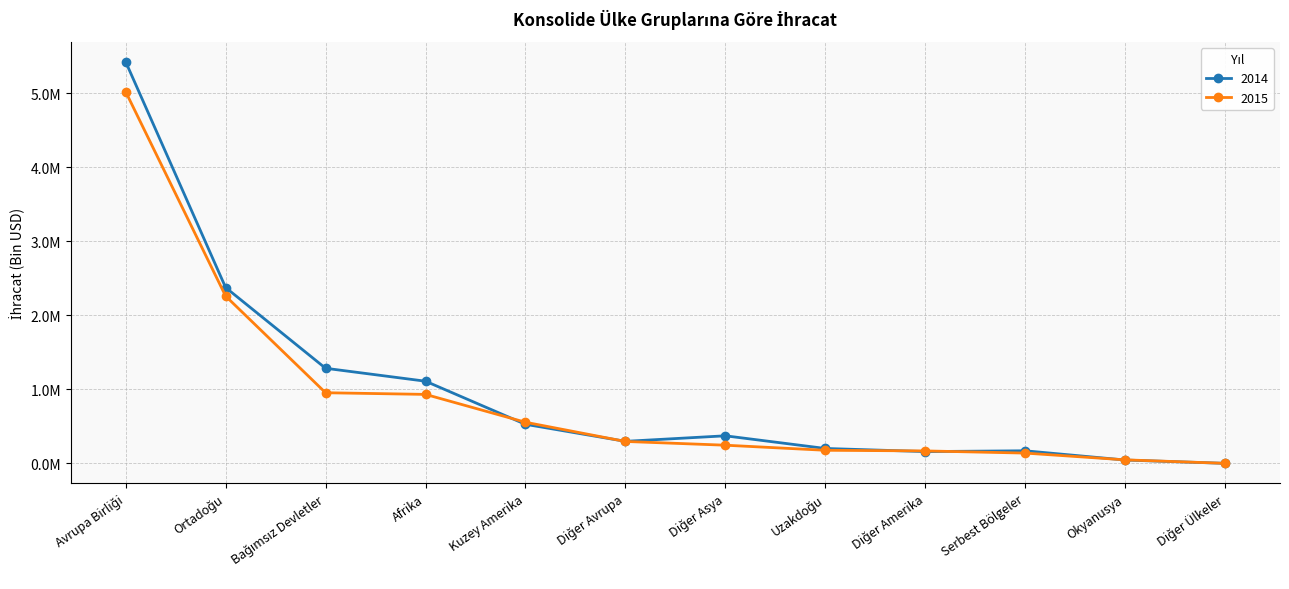

At how many categories does at least one series exceed 1869277?

2